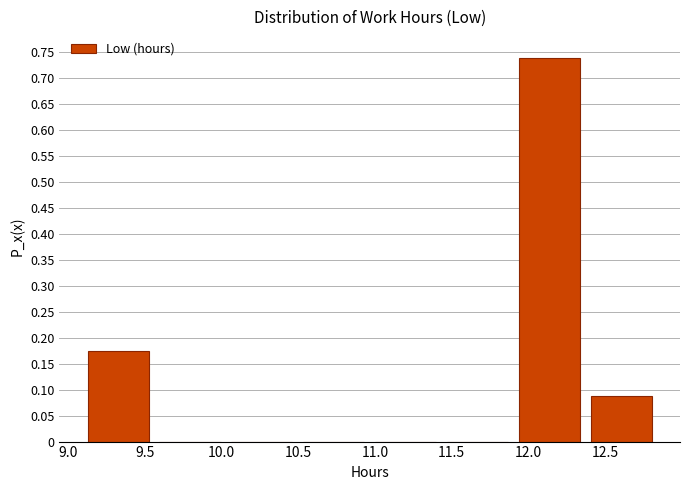

What is the height of the bar covering 9.10 to 9.55 on the x-axis? Neither the bar edges nor the heights are printed on the chart, so give them approximately, as read against the axes.

0.175